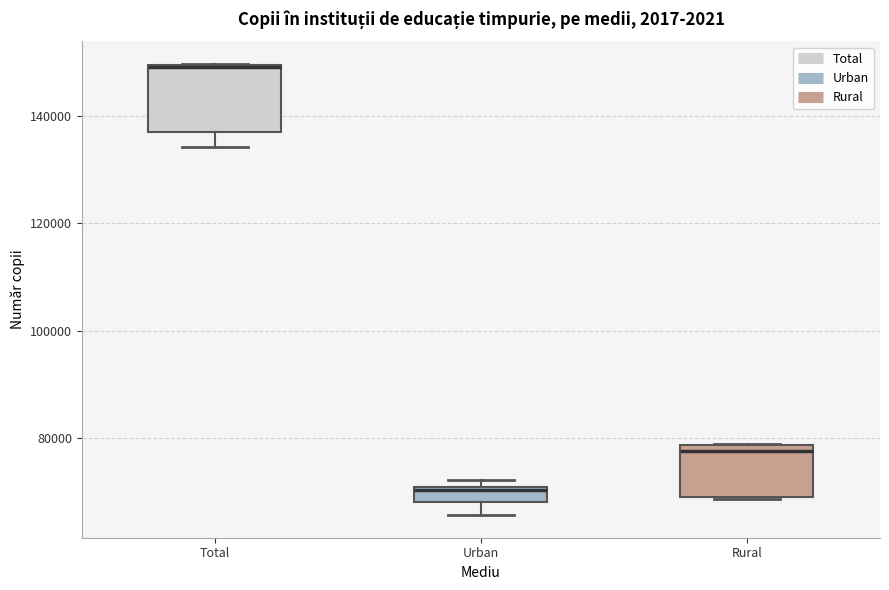

Where is the lower edge of the box for Urban on the y-axis? The values are not printed on the chart, so give them approximately, as read against the axis.

68000